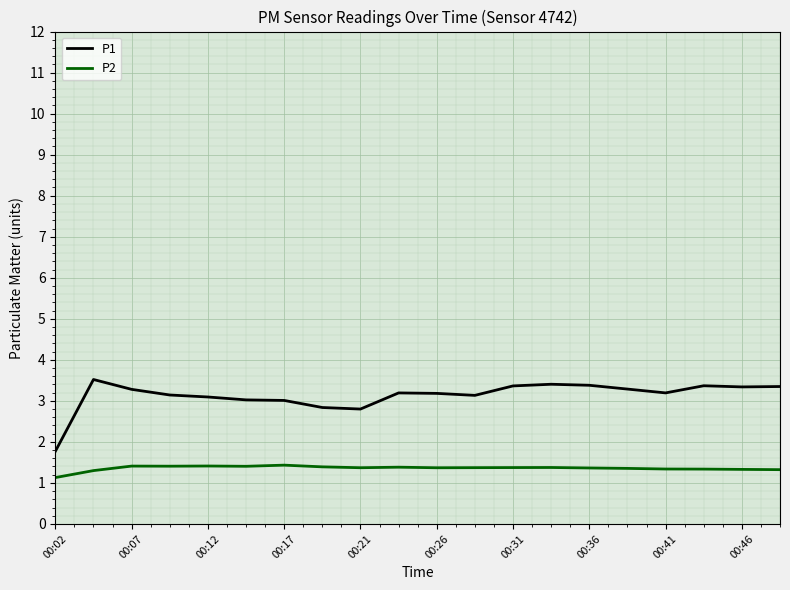

How many P2 values are between 1 and 2?

20